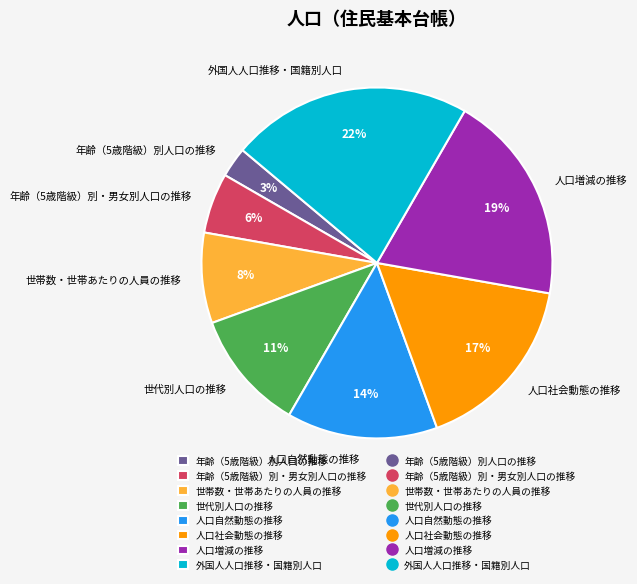

Rank the categories by value from lowest to highest.

年齢（5歳階級）別人口の推移, 年齢（5歳階級）別・男女別人口の推移, 世帯数・世帯あたりの人員の推移, 世代別人口の推移, 人口自然動態の推移, 人口社会動態の推移, 人口増減の推移, 外国人人口推移・国籍別人口